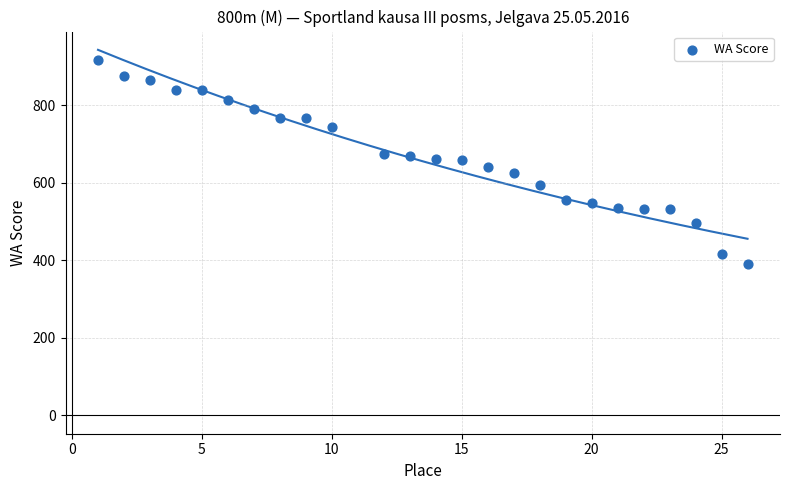

What is the range of Y values (max minus min)?

525